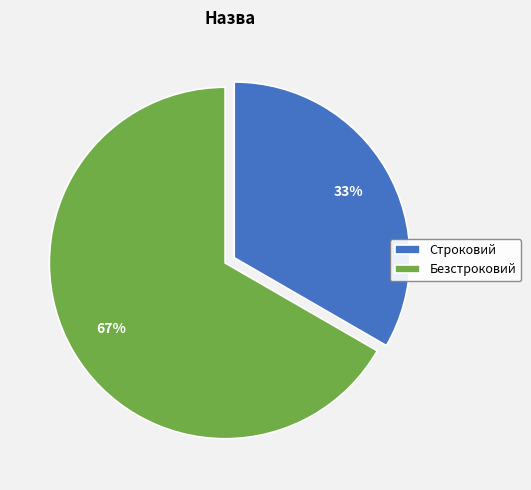

Is the sum of Безстроковий and Строковий greater than half?

Yes